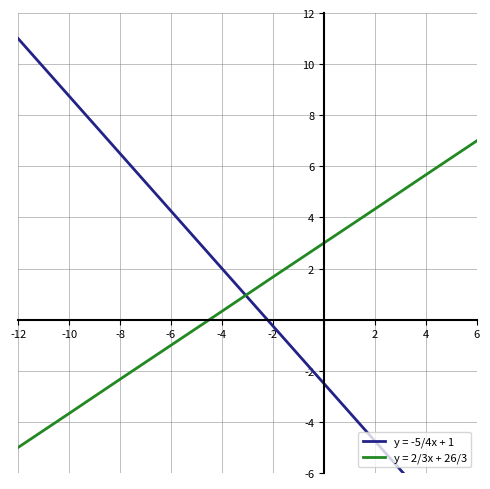

At 2, list the series in order from smallest to largest.

y = -5/4x + 1, y = 2/3x + 26/3